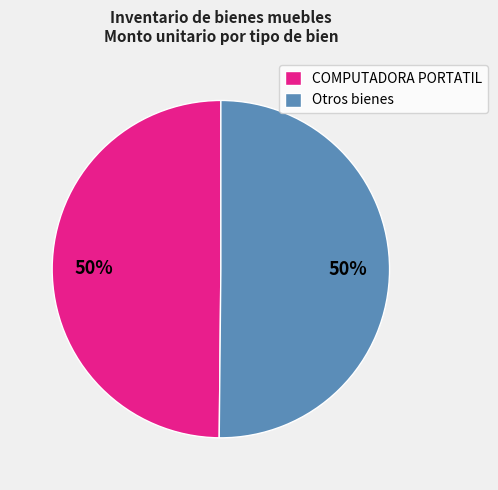

To the nearest percent, what is the average slice percentage?

50%